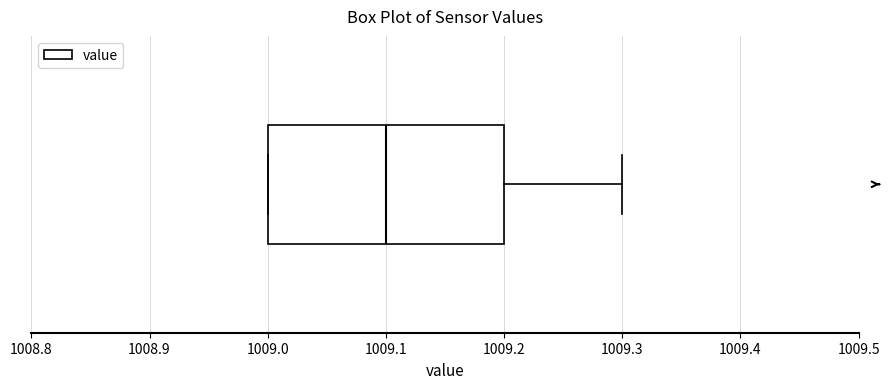

Where does the right whisker of the box end on the x-axis? The values are not printed on the chart, so give them approximately, as read against the axis.

1009.3